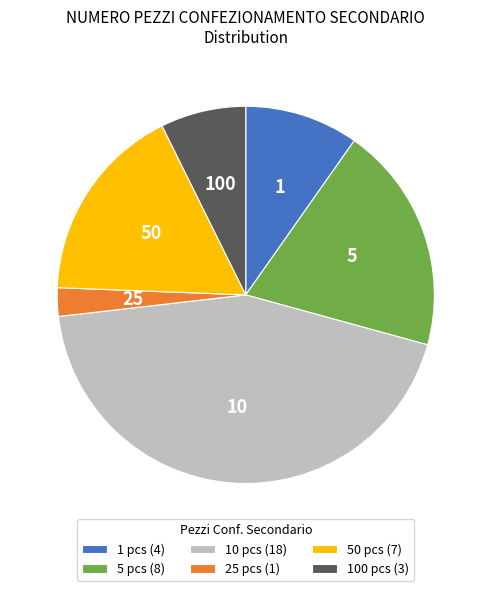

Approximately how many times larger is the value at 10 compared to 100?

6.0